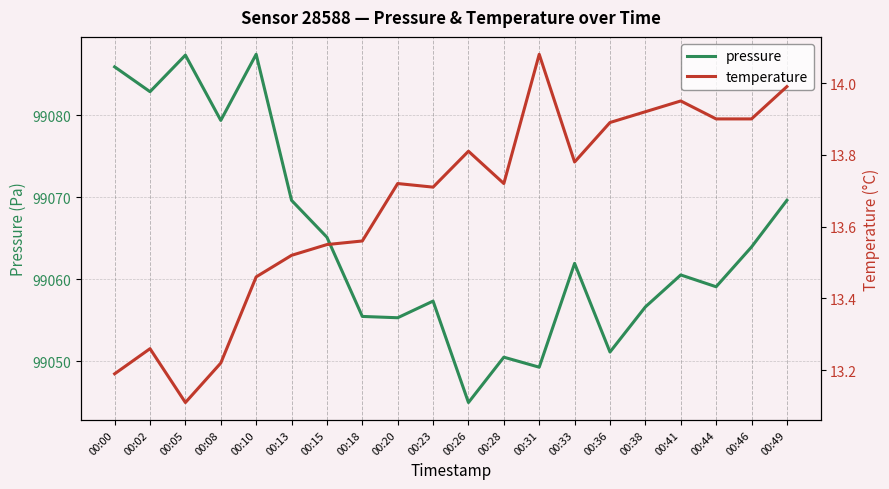

What is the sum of all temperature values?

273.2